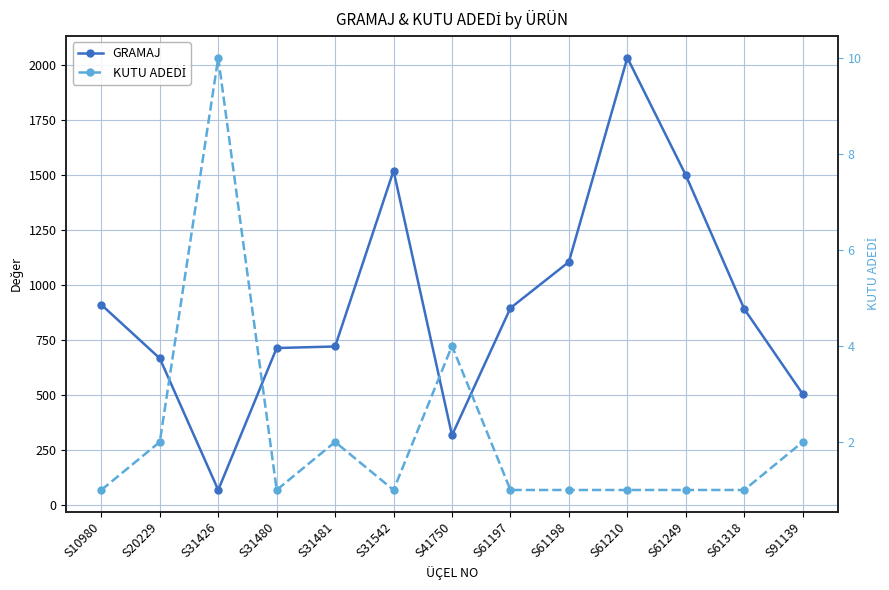

What is the value of the KUTU ADEDİ point at the 13th from the left?

2